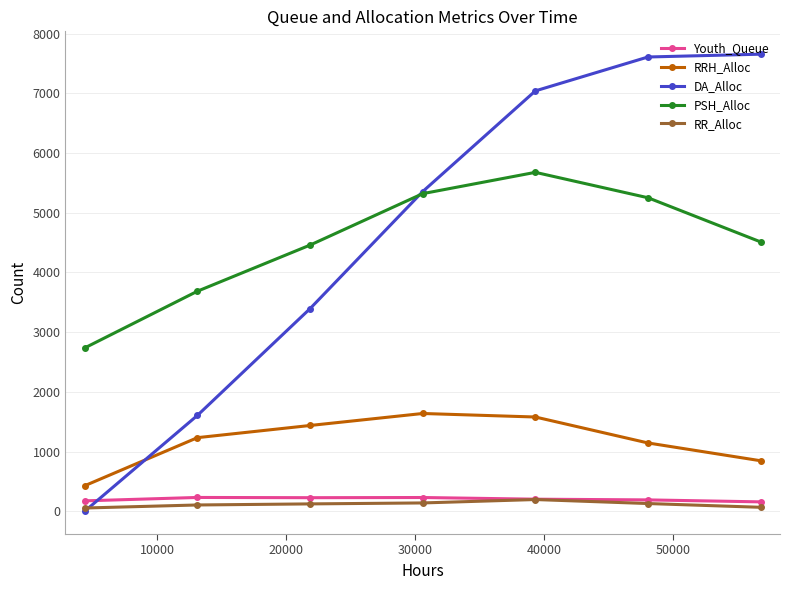

How many intersections are there between DA_Alloc and Youth_Queue?

1